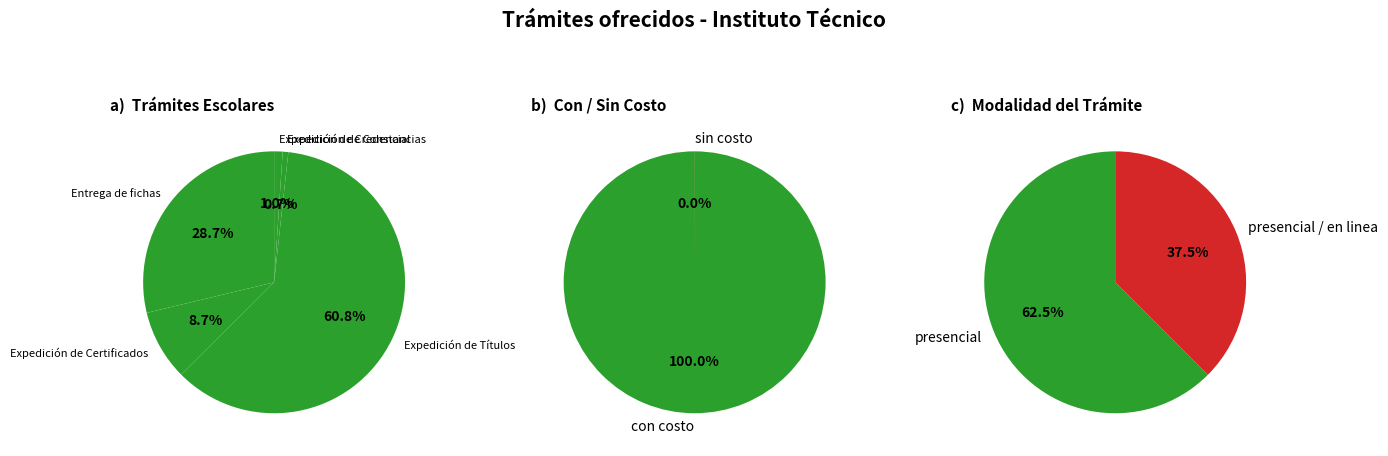

What percentage is the Expedición de Constancias de Estudios slice, to the nearest percent?

1%